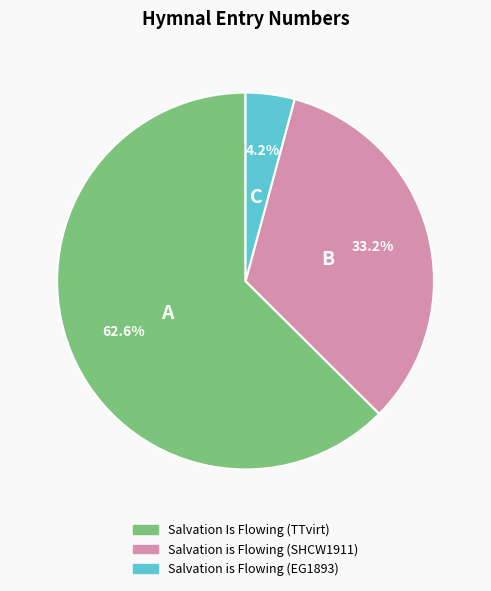

Rank the categories by value from highest to lowest.

Salvation Is Flowing (TTvirt), Salvation is Flowing (SHCW1911), Salvation is Flowing (EG1893)